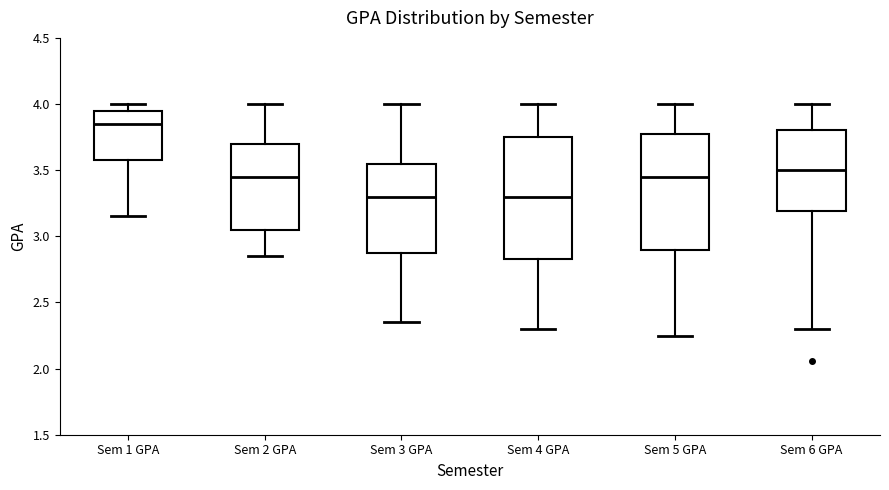

Reading left to right, read every box against the y-axis: the position of its median line, the range the box covers, and the ends of its whiskers. The values are not printed on the chart, so give them approximately, as read against the axis.

Sem 1 GPA: median 3.85, box 3.60 to 3.95, whiskers 3.15 to 4.00
Sem 2 GPA: median 3.45, box 3.05 to 3.70, whiskers 2.85 to 4.00
Sem 3 GPA: median 3.30, box 2.90 to 3.55, whiskers 2.35 to 4.00
Sem 4 GPA: median 3.30, box 2.85 to 3.75, whiskers 2.30 to 4.00
Sem 5 GPA: median 3.45, box 2.90 to 3.80, whiskers 2.25 to 4.00
Sem 6 GPA: median 3.50, box 3.20 to 3.80, whiskers 2.30 to 4.00